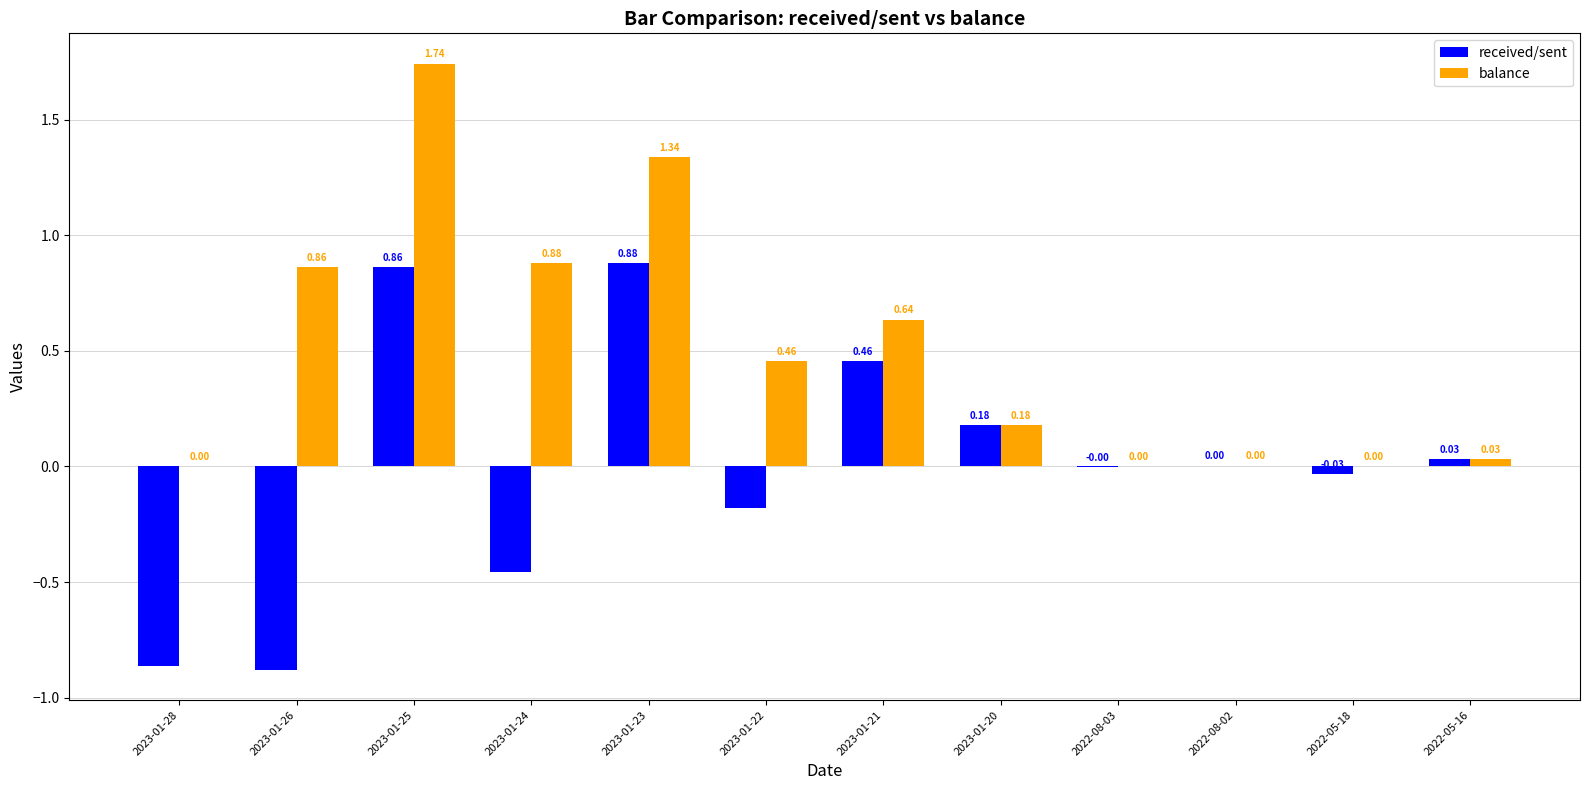

At which category is the sum across all series the highest?

2023-01-25